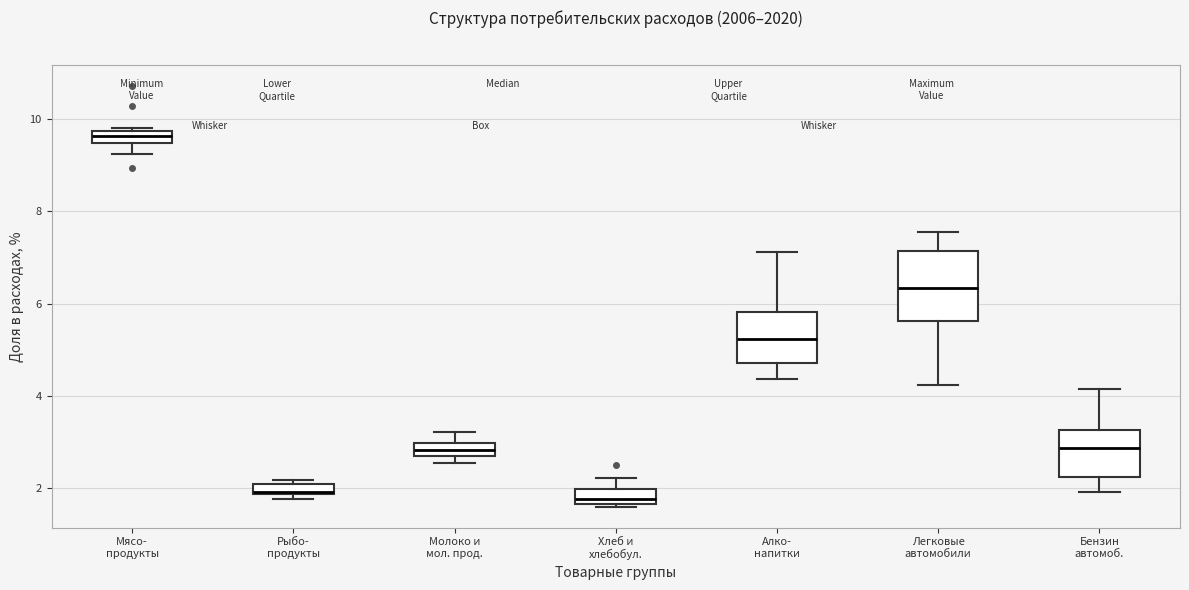

Where does the upper whisker of the box for Молоко и мол. прод. end on the y-axis? The values are not printed on the chart, so give them approximately, as read against the axis.

3.2